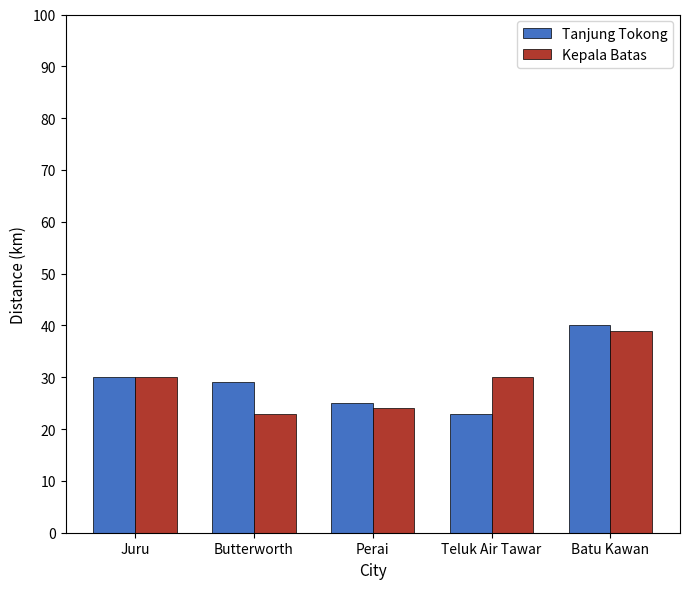

Where does the Tanjung Tokong series first go above 29?

Juru